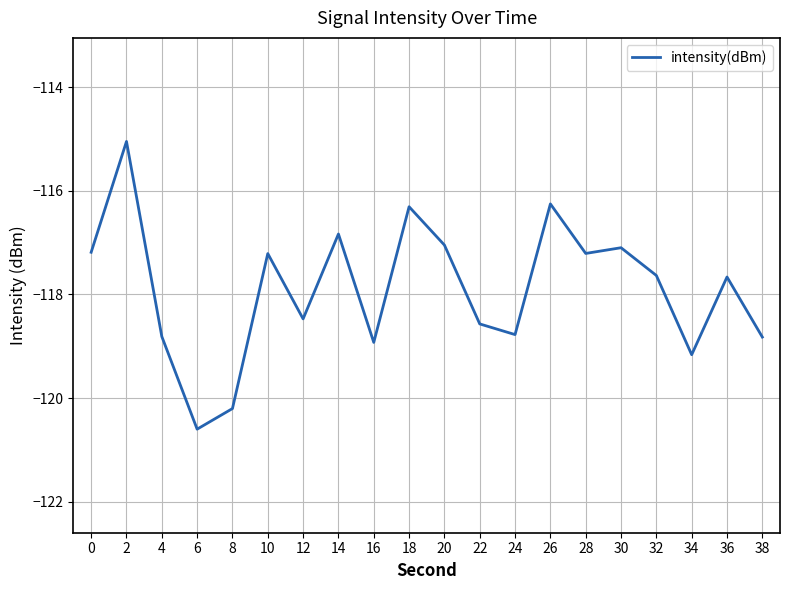

At which category does the data reach its first local valley?

6